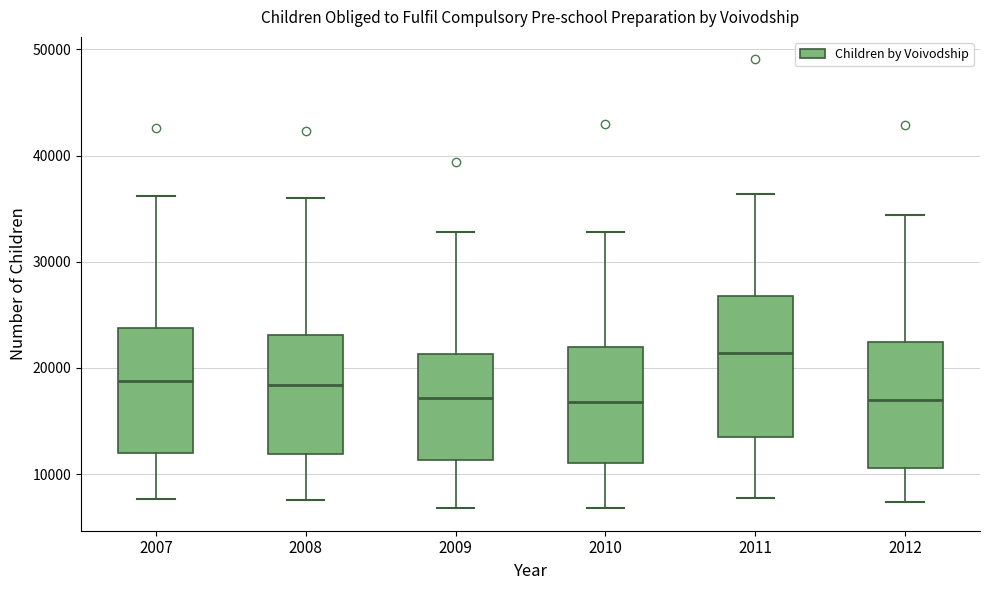

Reading left to right, read every box against the y-axis: the position of its median line, the range the box covers, and the ends of its whiskers. The values are not printed on the chart, so give them approximately, as read against the axis.

2007: median 19000, box 12000 to 24000, whiskers 8000 to 36000
2008: median 18000, box 12000 to 23000, whiskers 8000 to 36000
2009: median 17000, box 11000 to 21000, whiskers 7000 to 33000
2010: median 17000, box 11000 to 22000, whiskers 7000 to 33000
2011: median 21000, box 14000 to 27000, whiskers 8000 to 36000
2012: median 17000, box 11000 to 22000, whiskers 7000 to 34000